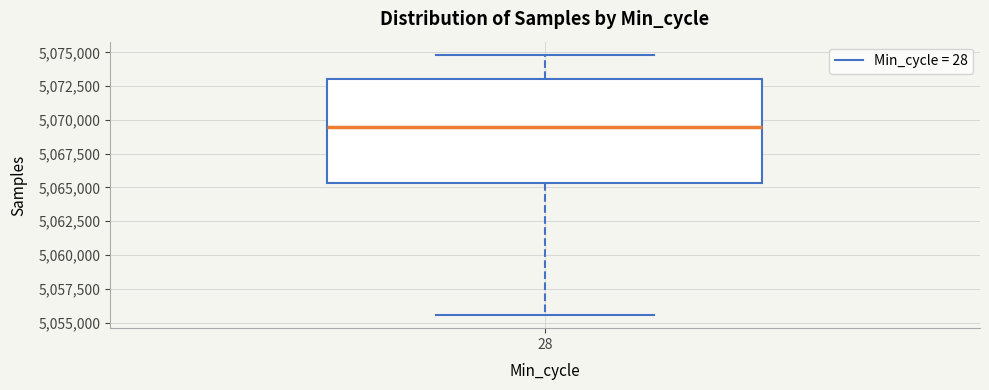

Transcribe this box plot: give where the median line is, the range the box spans, and where the two whiskers end, as read against the y-axis. The values are not printed on the chart, so give them approximately, as read against the axis.

median 5069500, box 5065500 to 5073000, whiskers 5055500 to 5075000